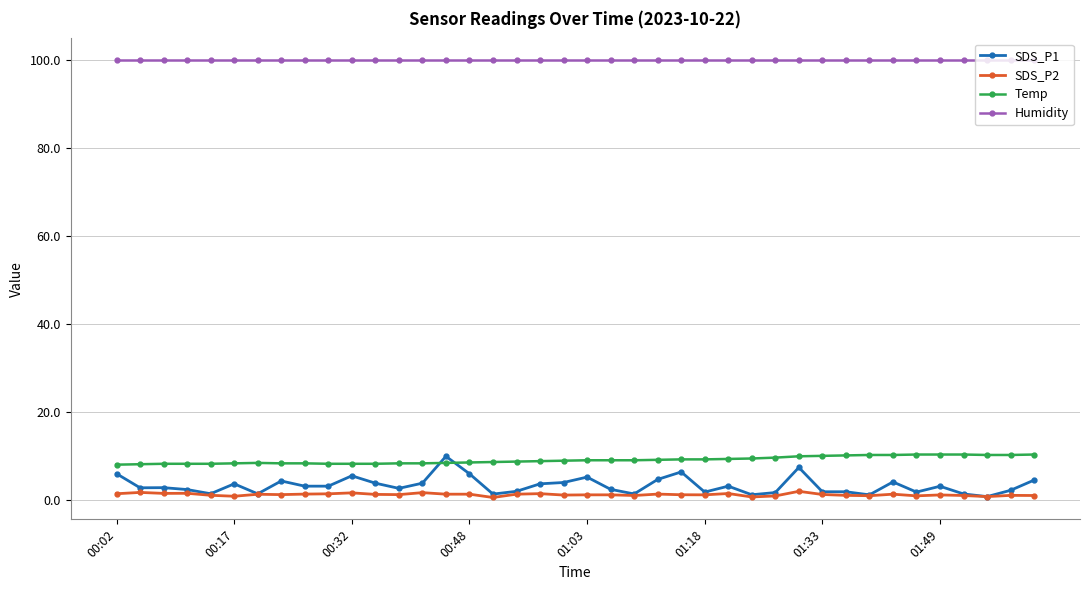

True or false: Humidity and SDS_P2 cross at least once.

False